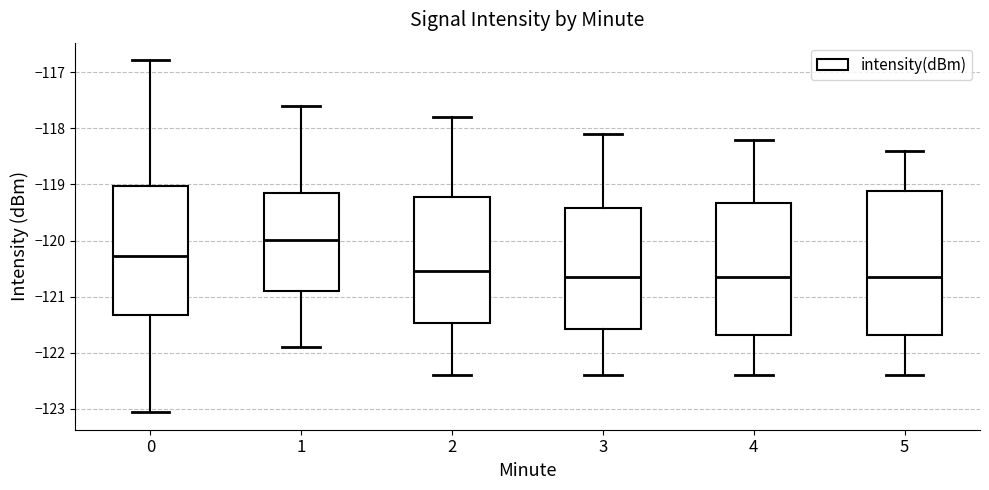

Reading left to right, read every box against the y-axis: the position of its median line, the range the box covers, and the ends of its whiskers. The values are not printed on the chart, so give them approximately, as read against the axis.

0: median -120.3, box -121.3 to -119.0, whiskers -123.1 to -116.8
1: median -120.0, box -120.9 to -119.2, whiskers -121.9 to -117.6
2: median -120.5, box -121.5 to -119.2, whiskers -122.4 to -117.8
3: median -120.6, box -121.6 to -119.4, whiskers -122.4 to -118.1
4: median -120.6, box -121.7 to -119.3, whiskers -122.4 to -118.2
5: median -120.6, box -121.7 to -119.1, whiskers -122.4 to -118.4